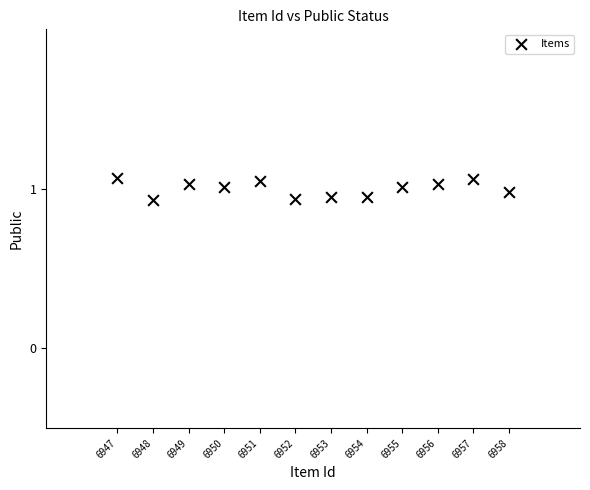

What is the range of X values (max minus min)?

11.0